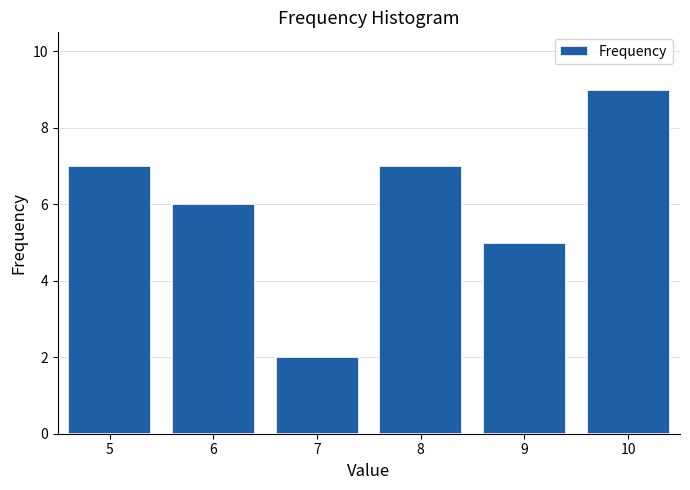

Reading right to left, transcribe all the data shown in this chart.

9	5	7	2	6	7